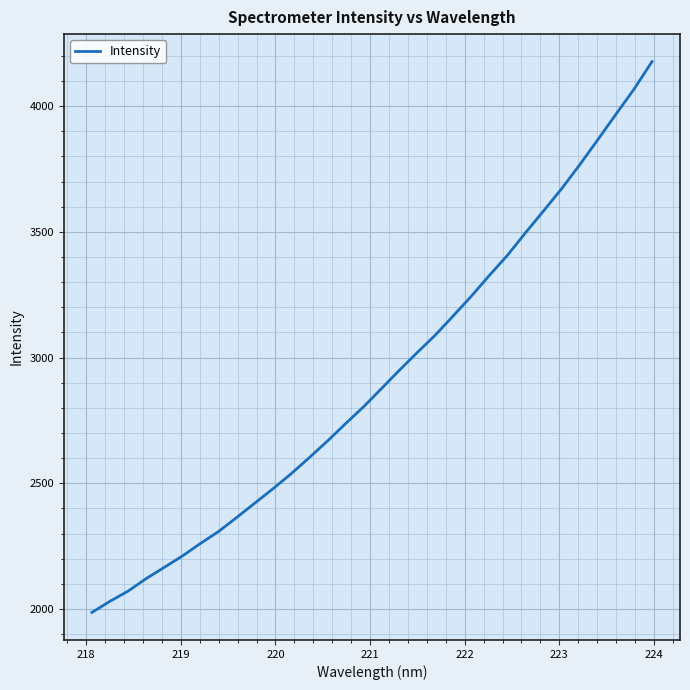

What is the difference between the maximum and minimum values?

2190.6